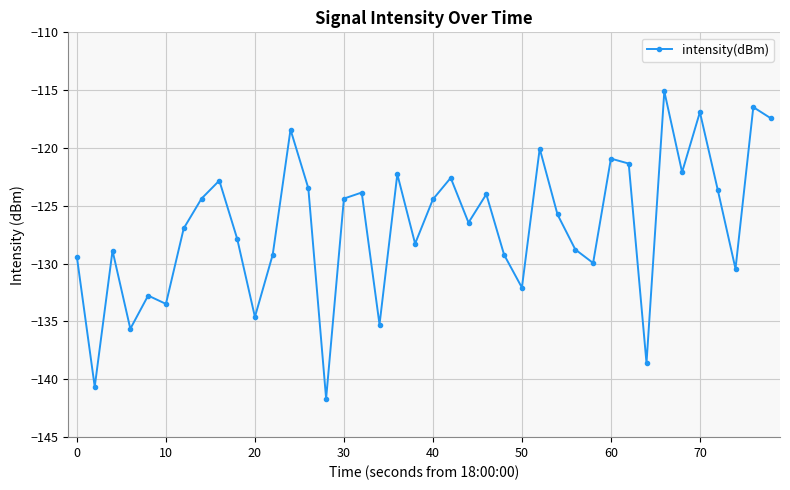

What is the difference between the second highest and minimum values?

25.2